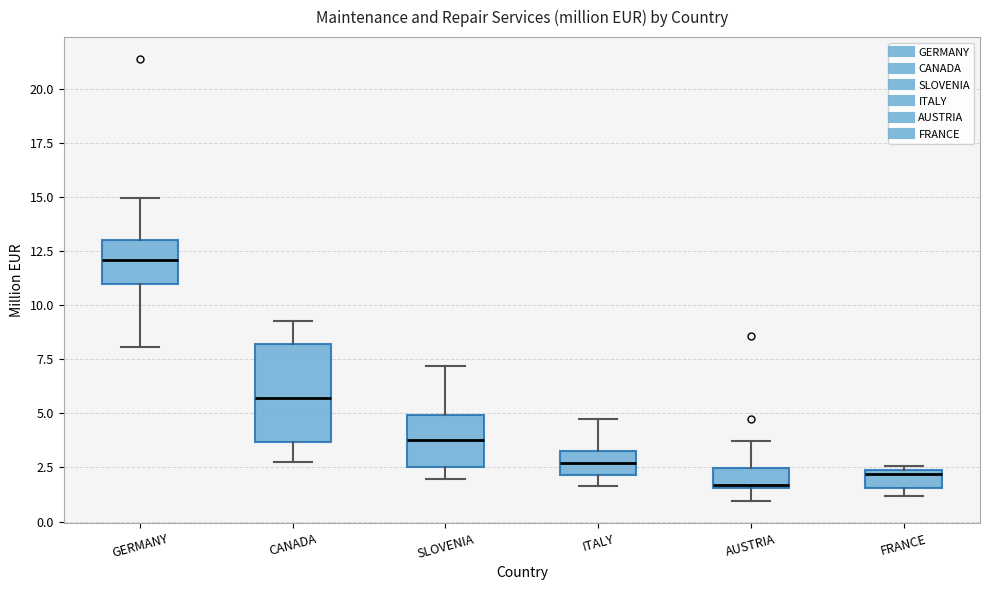

Reading left to right, transcribe this box plot: for each box, give where its median line is, the range the box spans, and where its two whiskers end, as read against the y-axis. The values are not printed on the chart, so give them approximately, as read against the axis.

GERMANY: median 12.0, box 11.0 to 13.0, whiskers 8.0 to 15.0
CANADA: median 5.5, box 3.5 to 8.0, whiskers 2.5 to 9.5
SLOVENIA: median 4.0, box 2.5 to 5.0, whiskers 2.0 to 7.0
ITALY: median 2.5, box 2.0 to 3.5, whiskers 1.5 to 5.0
AUSTRIA: median 1.5 (just above the box's lower edge), box 1.5 to 2.5, whiskers 1.0 to 3.5
FRANCE: median 2.0, box 1.5 to 2.5, whiskers 1.0 to 2.5 (just above the box's upper edge)